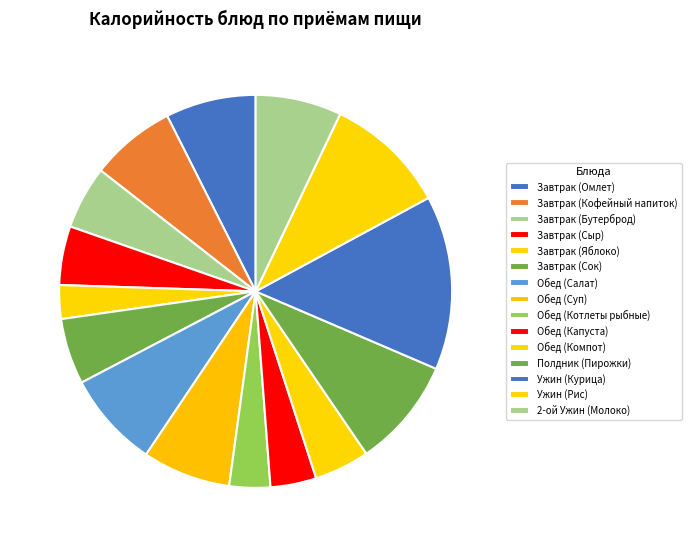

To the nearest percent, what percentage of the pie is Обед (Суп)?

7%